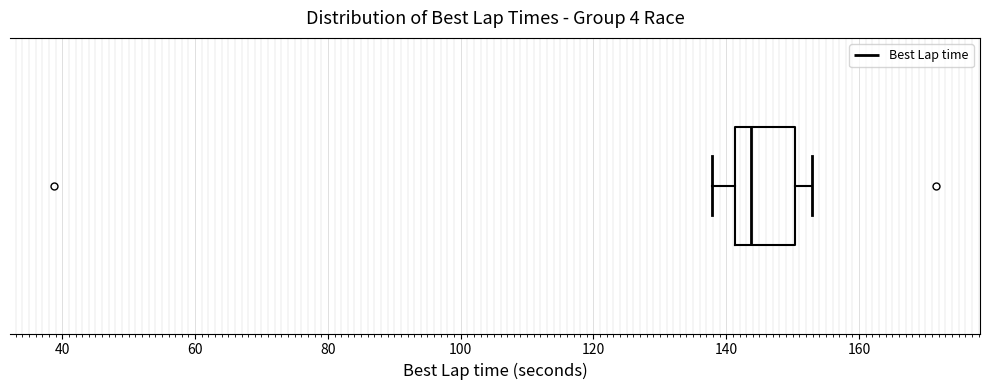

Transcribe this box plot: give where the median line is, the range the box spans, and where the two whiskers end, as read against the x-axis. The values are not printed on the chart, so give them approximately, as read against the axis.

median 144, box 142 to 150, whiskers 138 to 152